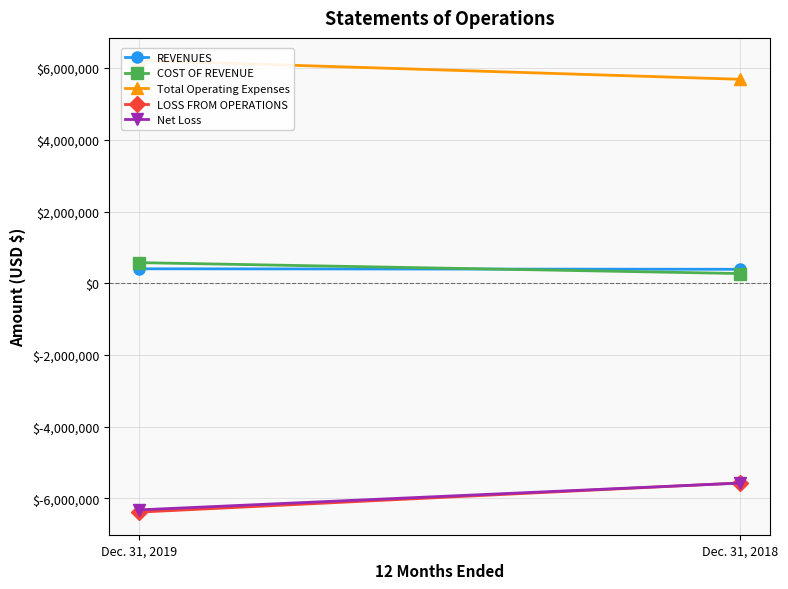

At which category does the chart reach its minimum across all series?

Dec. 31, 2019